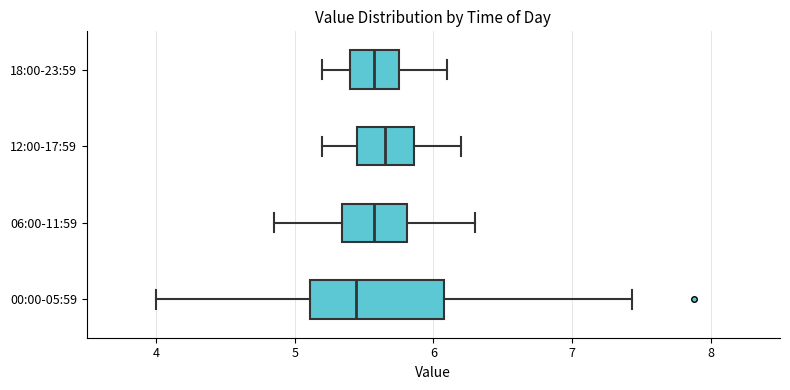

Where is the left edge of the box for 18:00-23:59 on the x-axis? The values are not printed on the chart, so give them approximately, as read against the axis.

5.4